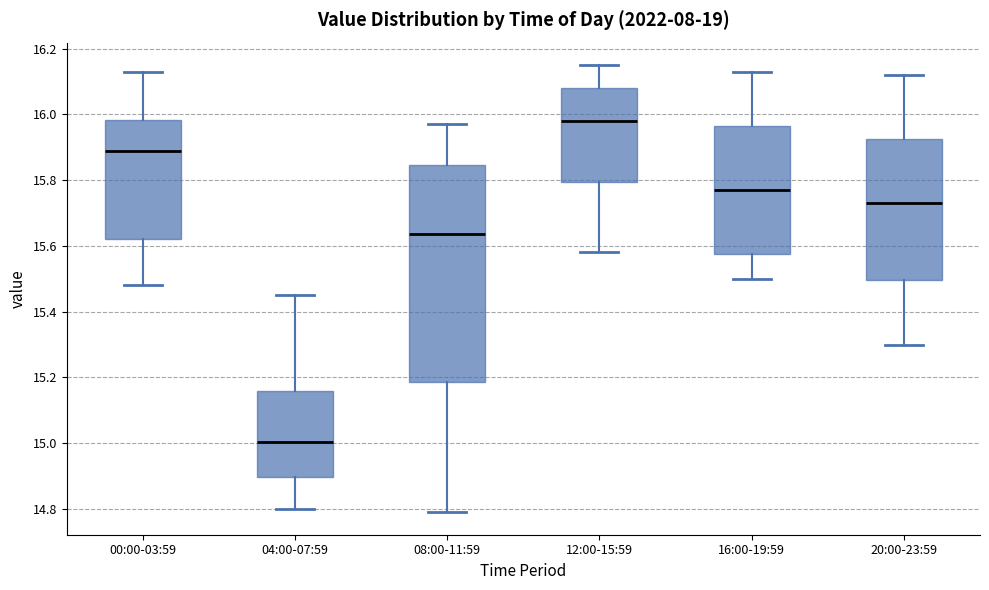

Comparing the boxes themselves (not the whiskers), which one is the tallest?

08:00-11:59